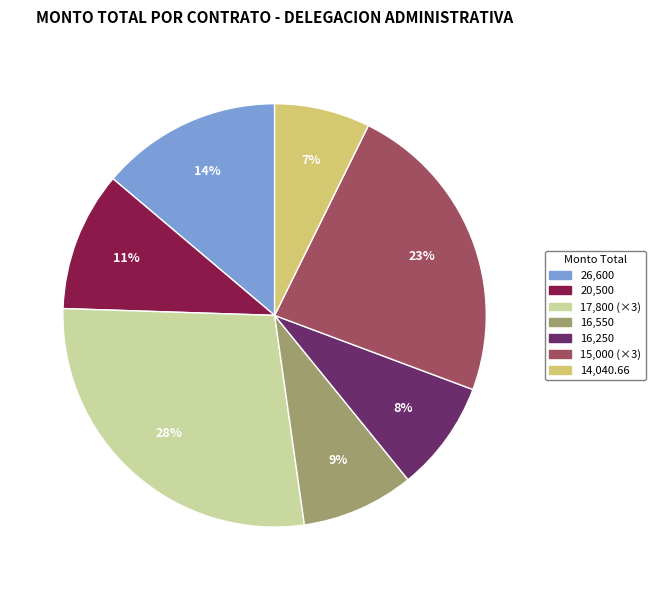

Is there a majority slice in this chart?

No